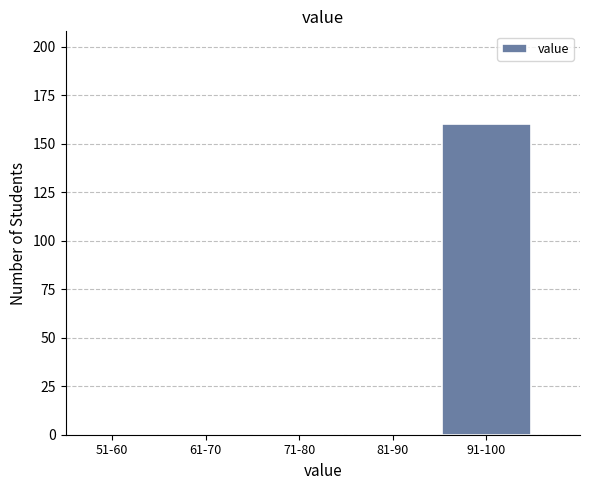

Reading left to right, list all the values displayed in this chart.

51-60=0	61-70=0	71-80=0	81-90=0	91-100=160